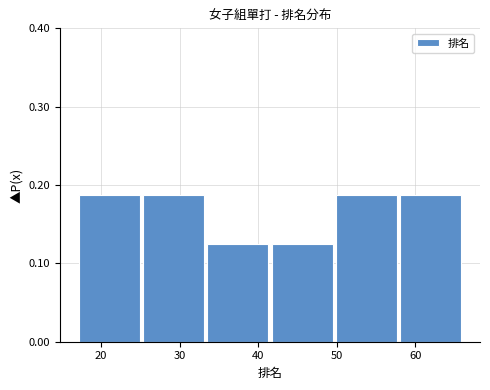

Reading left to right, transcribe this chart: for each bar, give the range it covers on the x-axis and its height. Neither the bar edges nor the heights are printed on the chart, so give them approximately, as read against the axes.

17 to 25: 0.19
25 to 33: 0.19
33 to 42: 0.13
42 to 50: 0.13
50 to 58: 0.19
58 to 66: 0.19